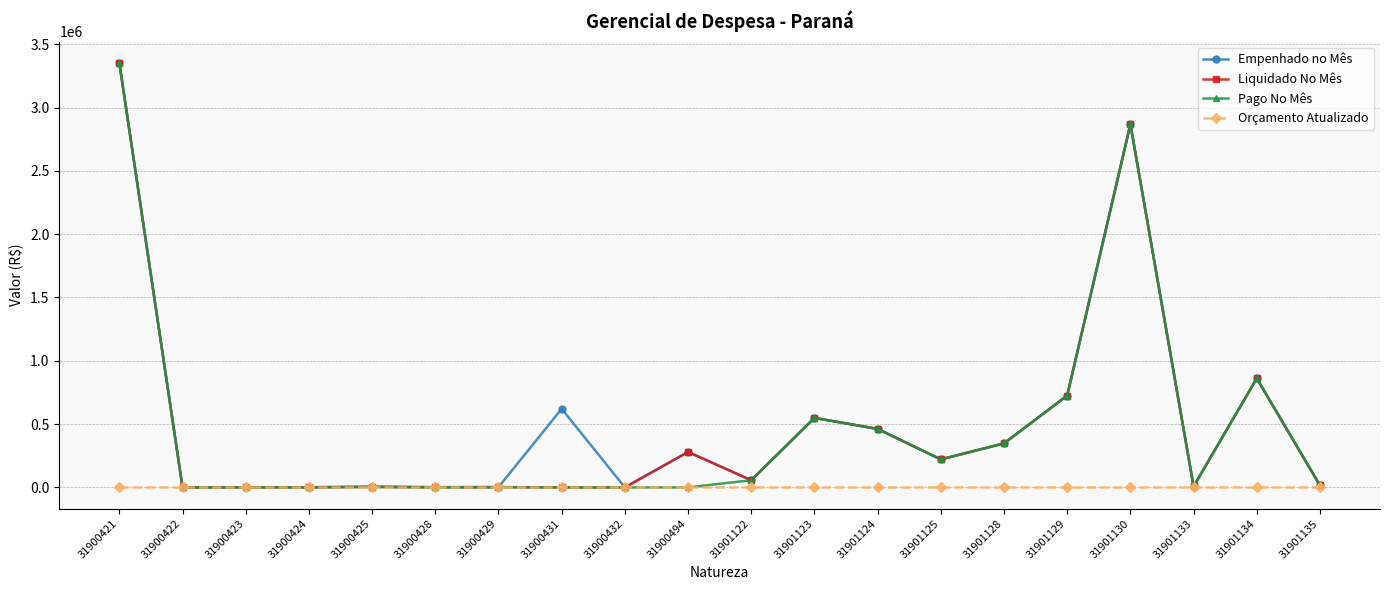

True or false: Liquidado No Mês has more than 0 points higher than both neighbors.

True